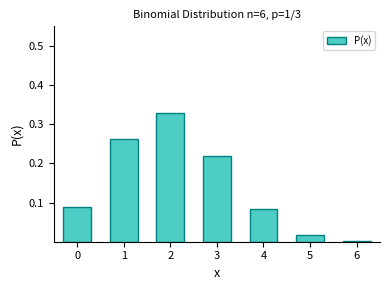

Is it true that the value at 2 is 0.1?

False